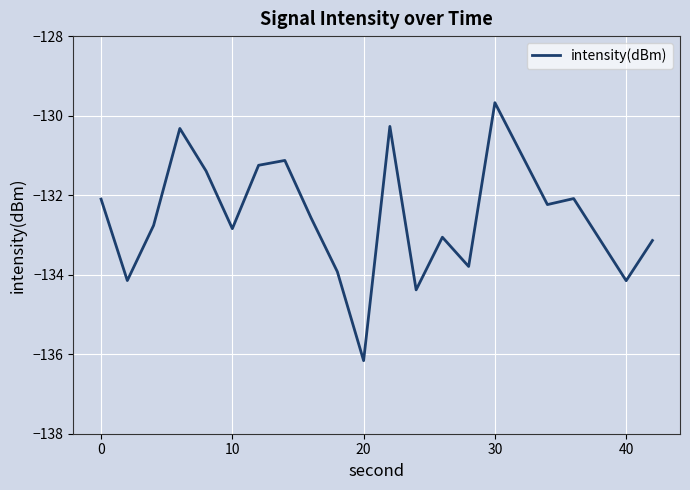

What is the average value?

-132.6